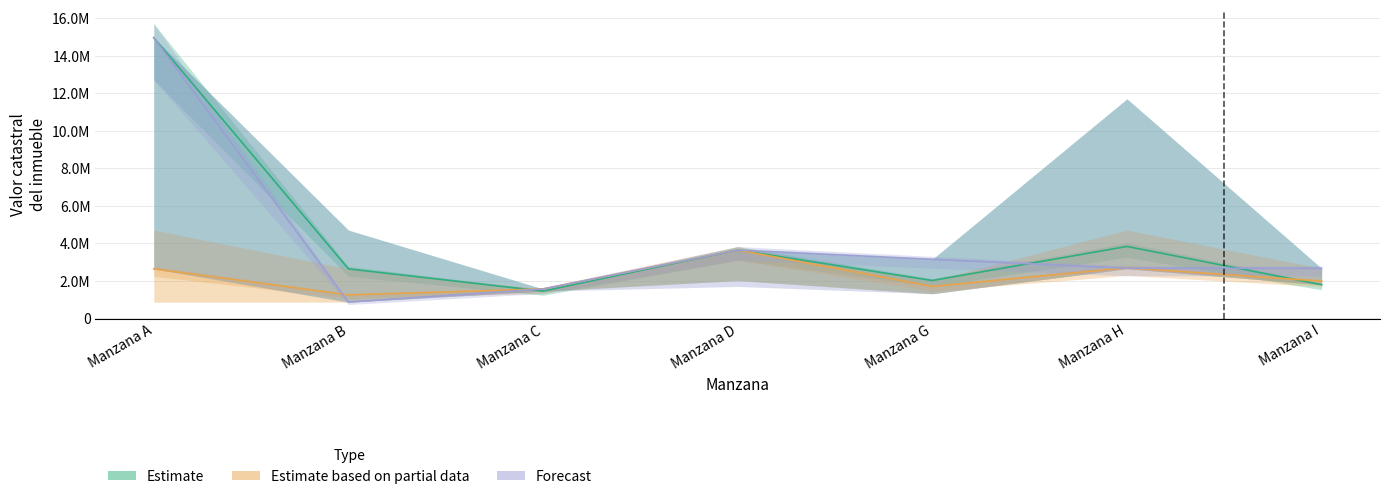

How many values in the Estimate series exceed 2642362?

3